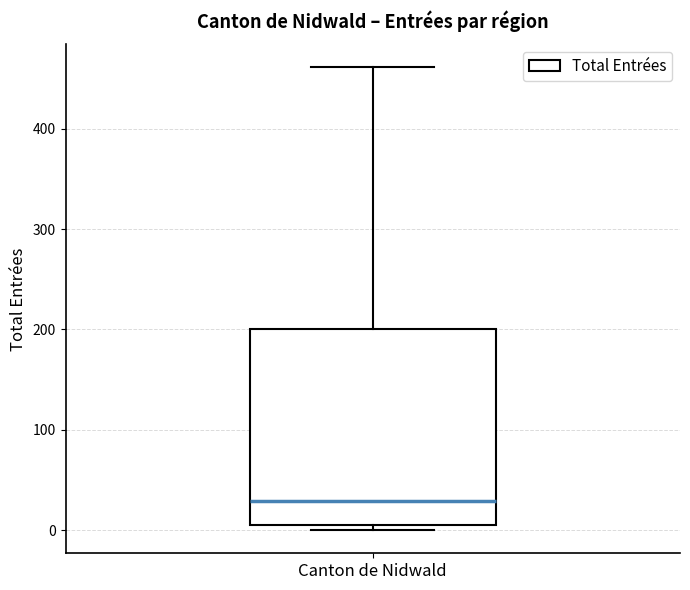

Transcribe this box plot: give where the median line is, the range the box spans, and where the two whiskers end, as read against the y-axis. The values are not printed on the chart, so give them approximately, as read against the axis.

median 30, box 10 to 200, whiskers 0 to 460